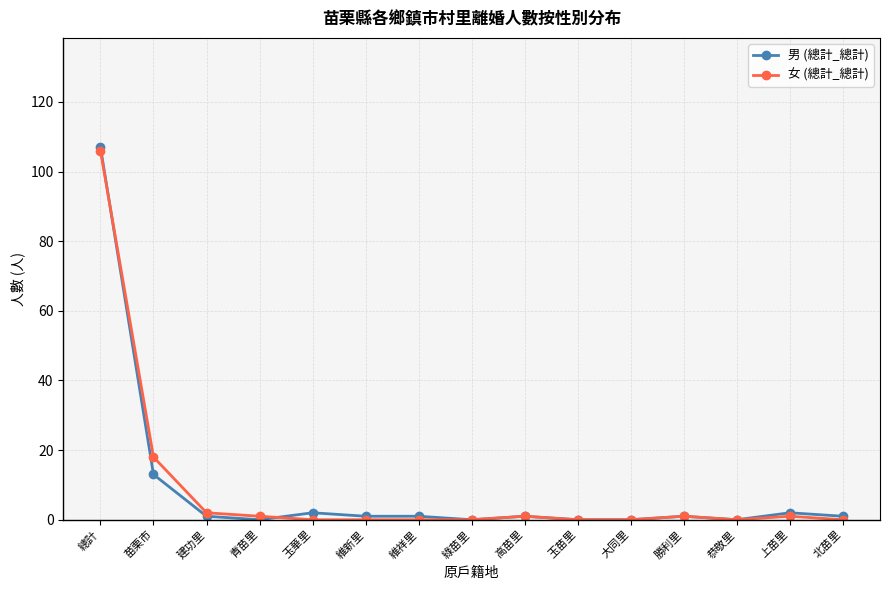

True or false: 男 (總計_總計) has more than 1 points higher than both neighbors.

True